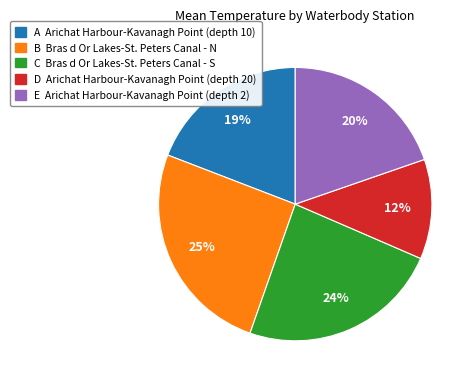

Do A Arichat Harbour-Kavanagh Point (depth 10) and B Bras d Or Lakes-St. Peters Canal - N together represent more than half of the pie?

No